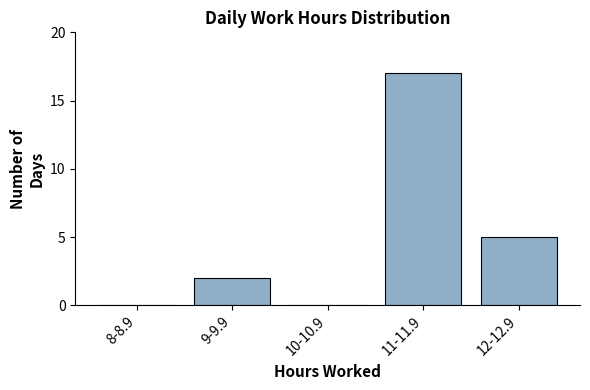

Reading right to left, transcribe all the data shown in this chart.

12-12.9=5	11-11.9=17	10-10.9=0	9-9.9=2	8-8.9=0